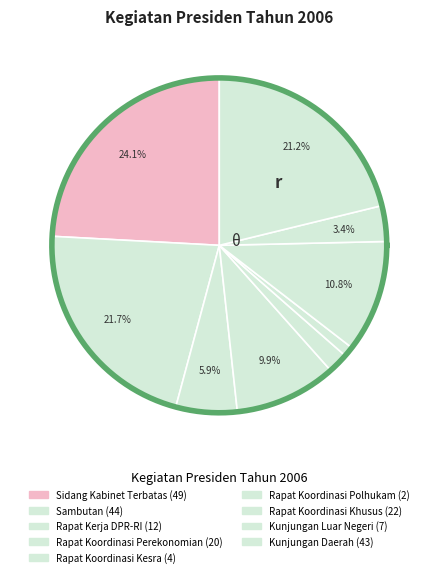

To the nearest percent, what portion does Kunjungan Luar Negeri represent?

3%